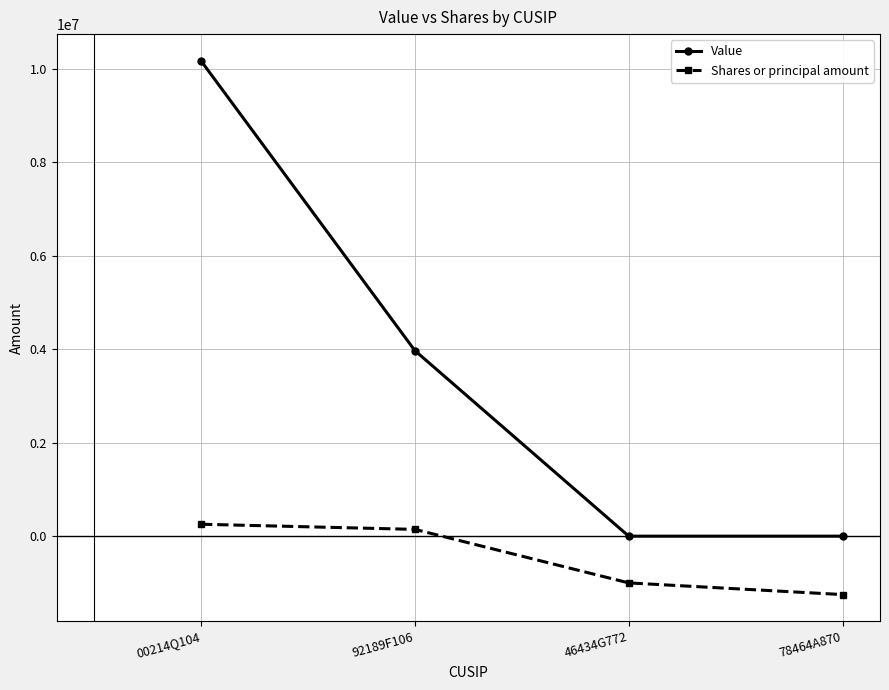

At which category is the sum across all series the highest?

00214Q104